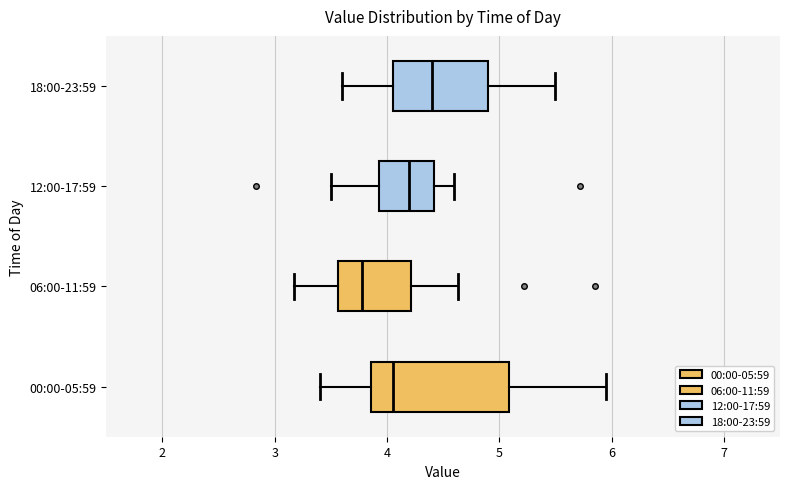

Where does the median line of the box for 18:00-23:59 sit on the x-axis? The values are not printed on the chart, so give them approximately, as read against the axis.

4.4